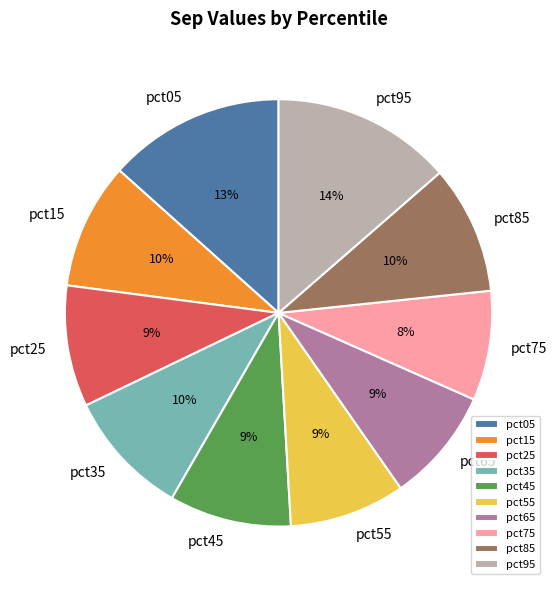

The pct45 slice represents 15% of the pie. True or false?

False